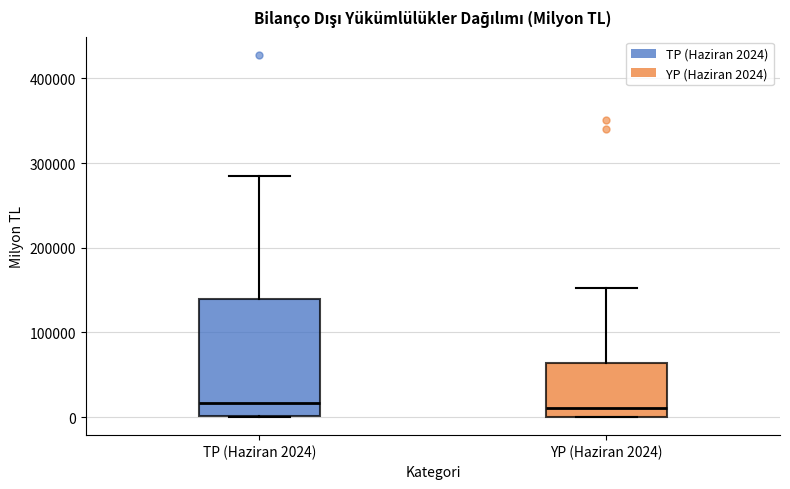

Reading left to right, transcribe this box plot: for each box, give where its median line is, the range the box spans, and where its two whiskers end, as read against the y-axis. The values are not printed on the chart, so give them approximately, as read against the axis.

TP (Haziran 2024): median 20000, box 0 to 140000, whiskers 0 to 280000
YP (Haziran 2024): median 10000, box 0 to 60000, whiskers 0 to 150000